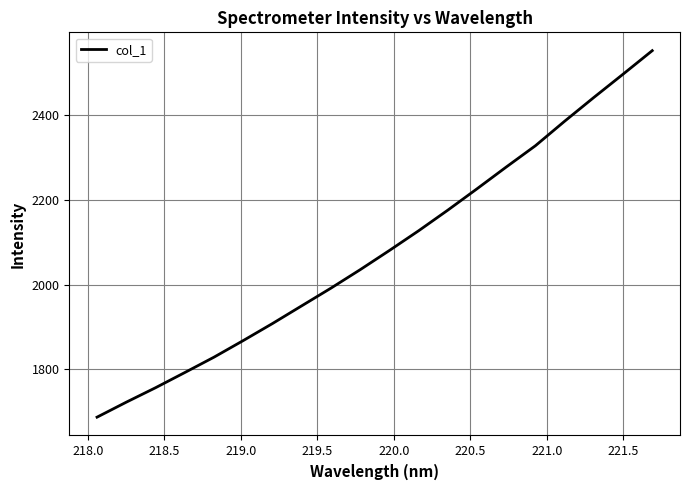

What is the difference between the maximum and minimum values?

862.7